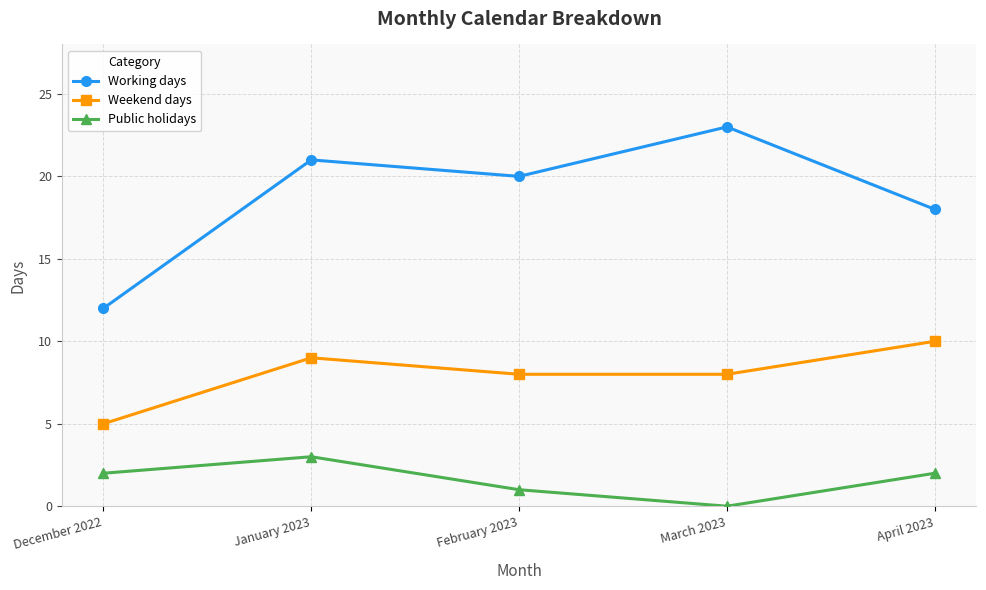

What is the value of the Public holidays point at the 5th from the left?

2